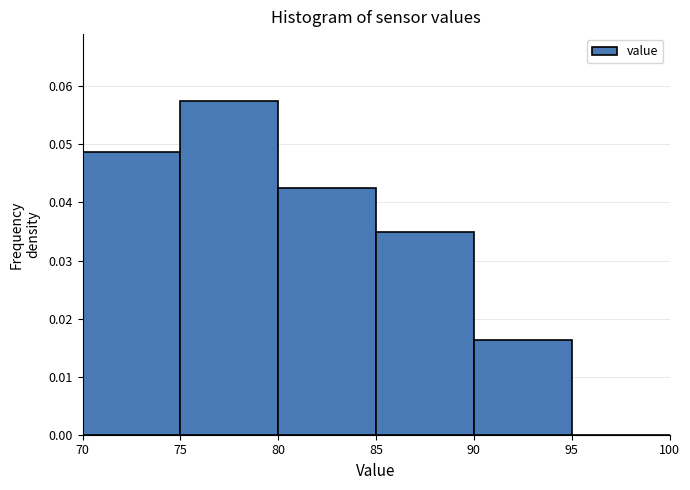

Which range on the x-axis has the tallest bar?

75 to 80